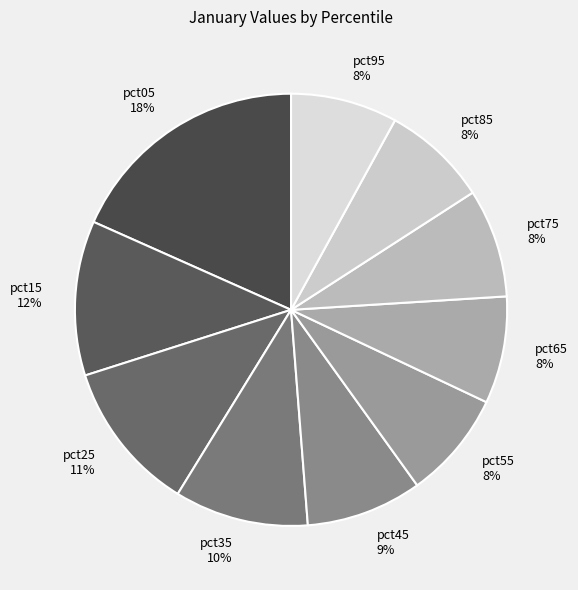

To the nearest percent, what portion does pct75 represent?

8%